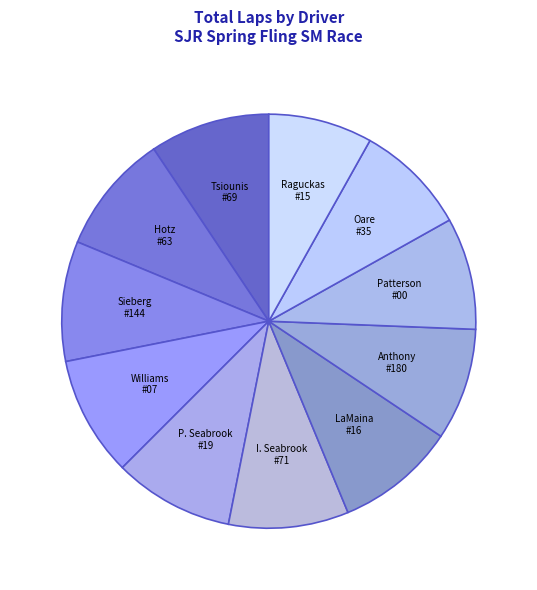

To the nearest percent, what is the average slice percentage?

9%